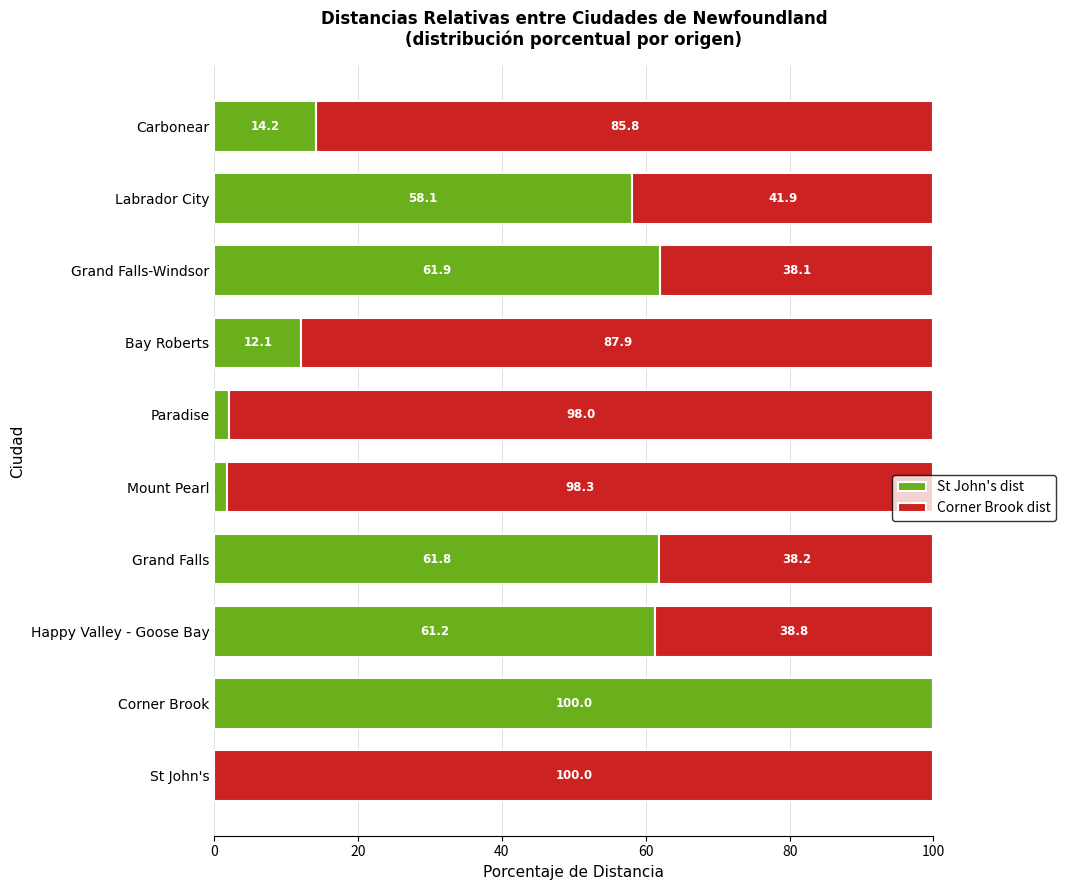

True or false: St John's dist has a value of 100.0 at Corner Brook.

True